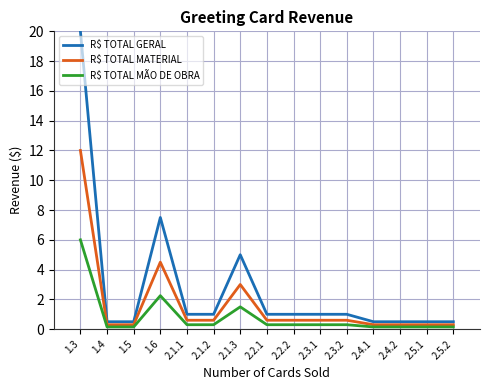

At how many categories does at least one series exceed 9?

1